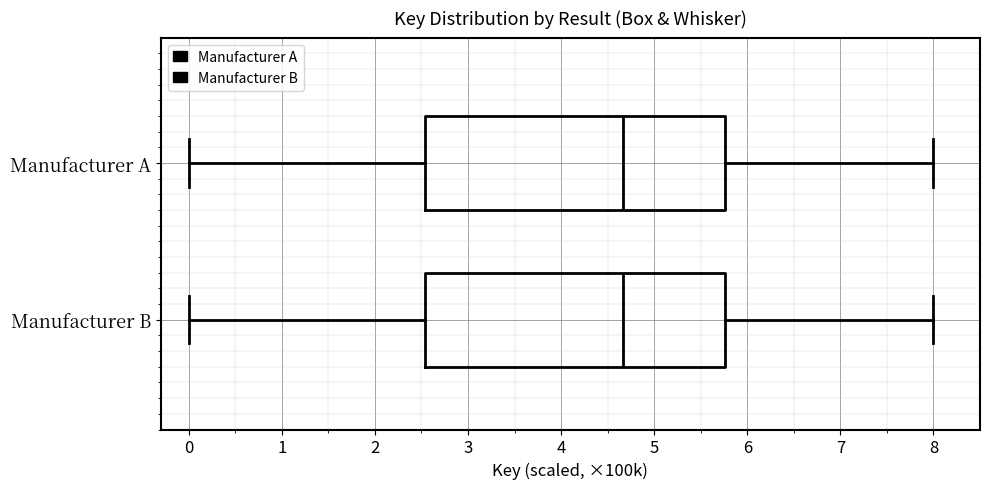

Where does the right whisker of the box for Manufacturer A end on the x-axis? The values are not printed on the chart, so give them approximately, as read against the axis.

8.0